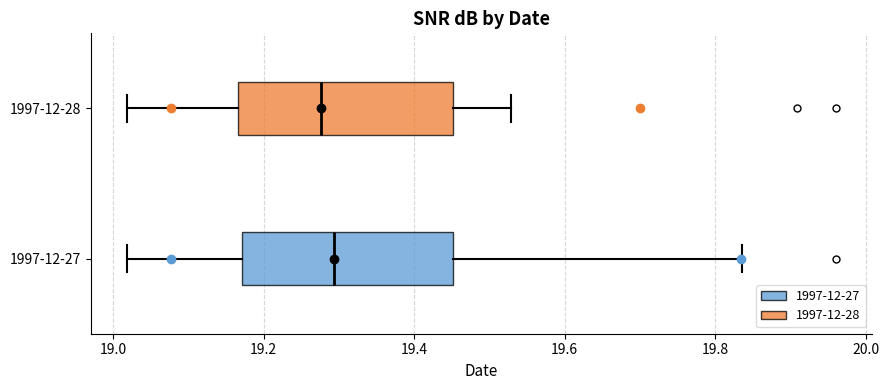

Where does the right whisker of the box for 1997-12-27 end on the x-axis? The values are not printed on the chart, so give them approximately, as read against the axis.

19.84